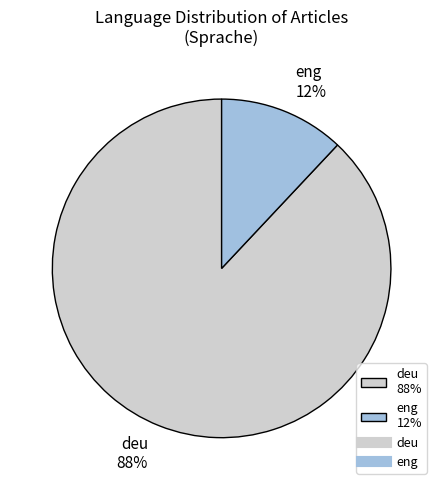

Do eng 12% and deu 88% together represent more than half of the pie?

Yes